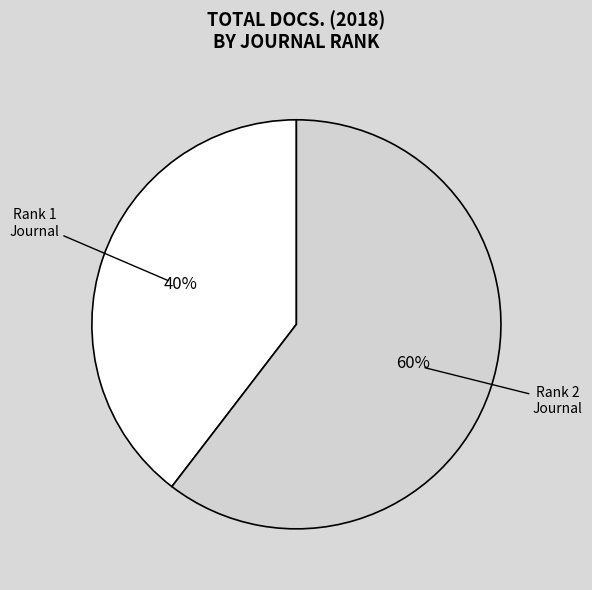

To the nearest percent, what is the average slice percentage?

50%